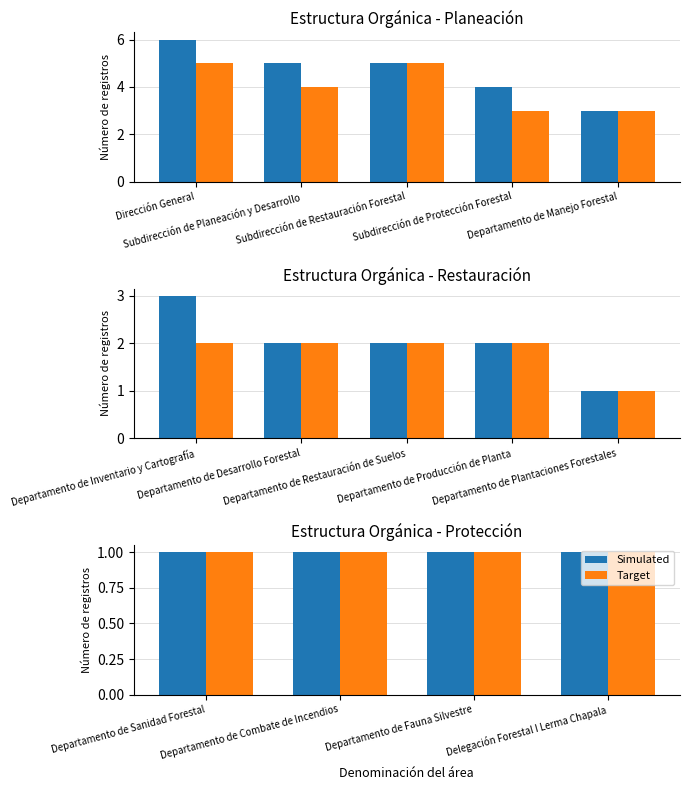

Which label corresponds to the largest value in the chart?

Dirección General